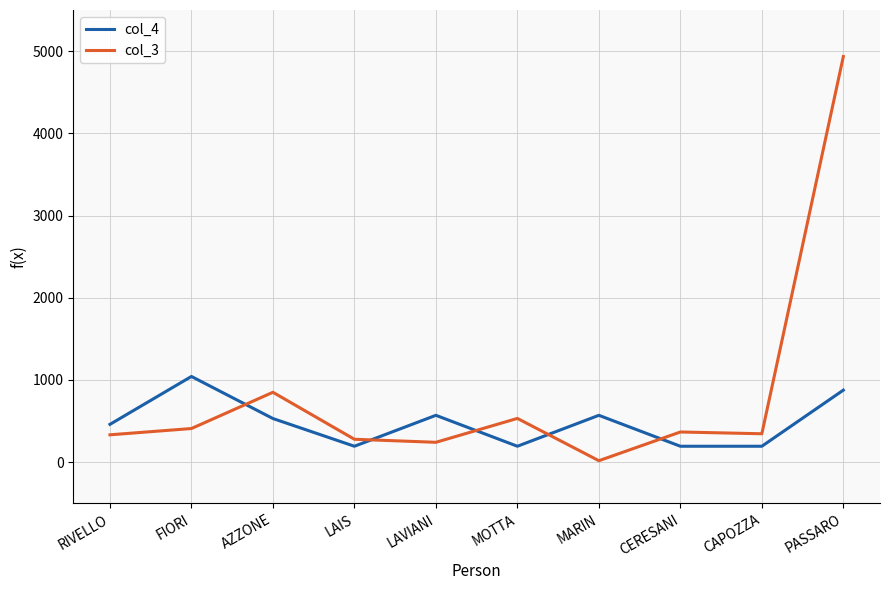

What is the difference between the maximum and minimum values in the col_4 series?

848.8